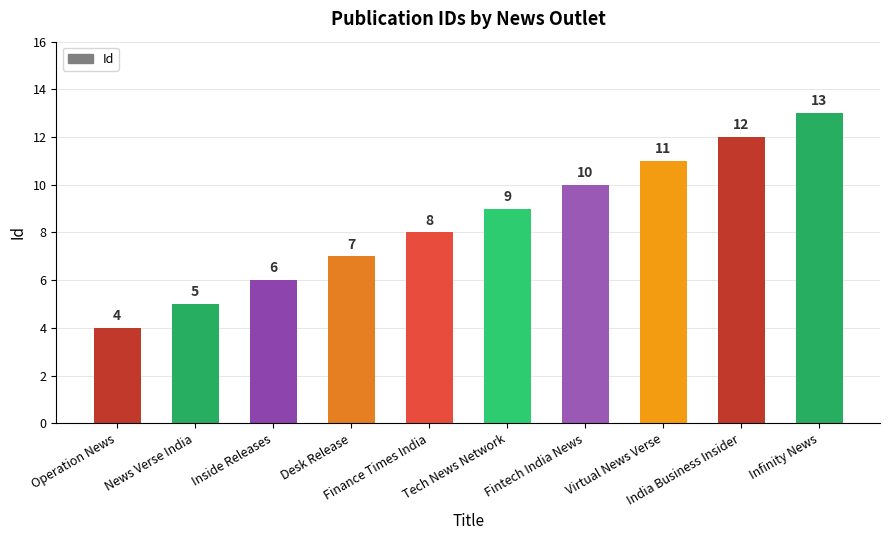

Approximately how many times larger is the value at News Verse India compared to Fintech India News?

0.5